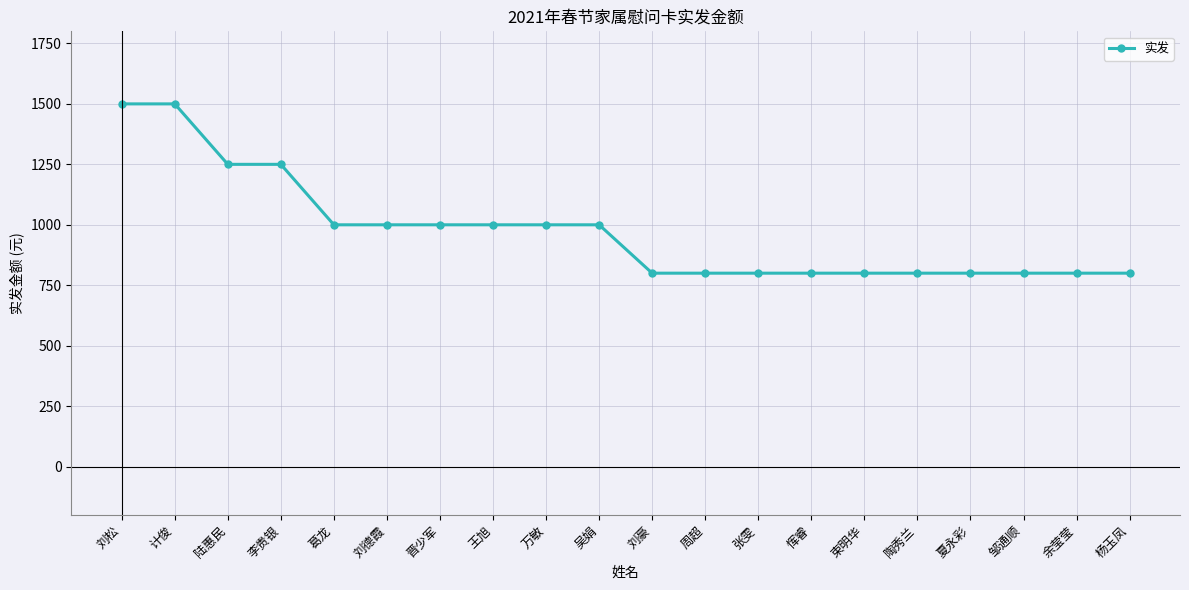

Is it true that the value at 邹通顺 is 1237?

False